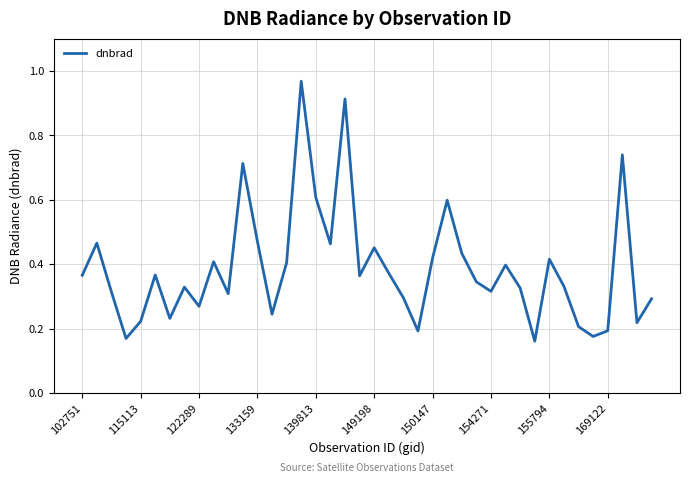

What is the difference between the maximum and minimum values?

0.8